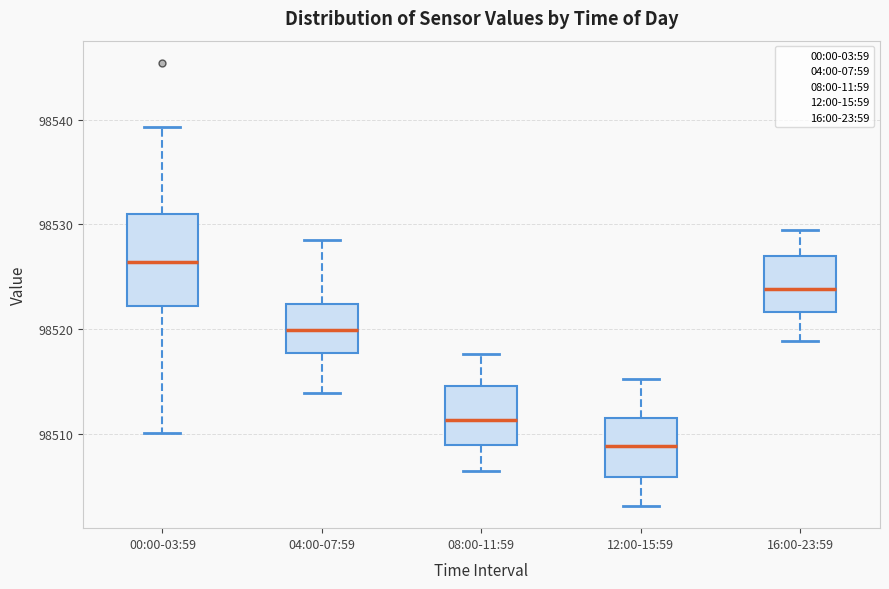

Where does the upper whisker of the box for 08:00-11:59 end on the y-axis? The values are not printed on the chart, so give them approximately, as read against the axis.

98518